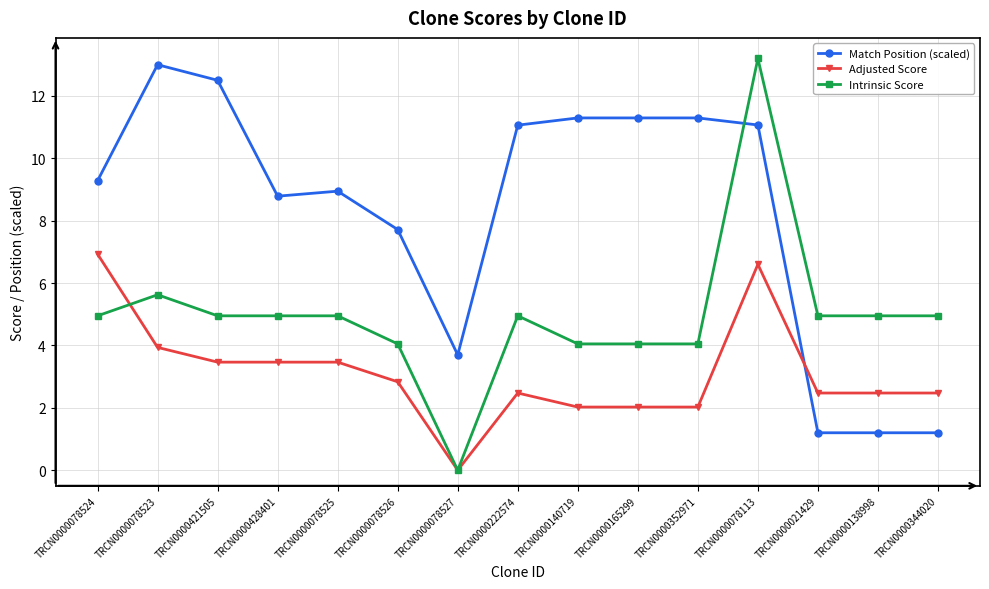

Which series changed the most between TRCN0000165299 and TRCN0000344020?

Match Position (scaled)